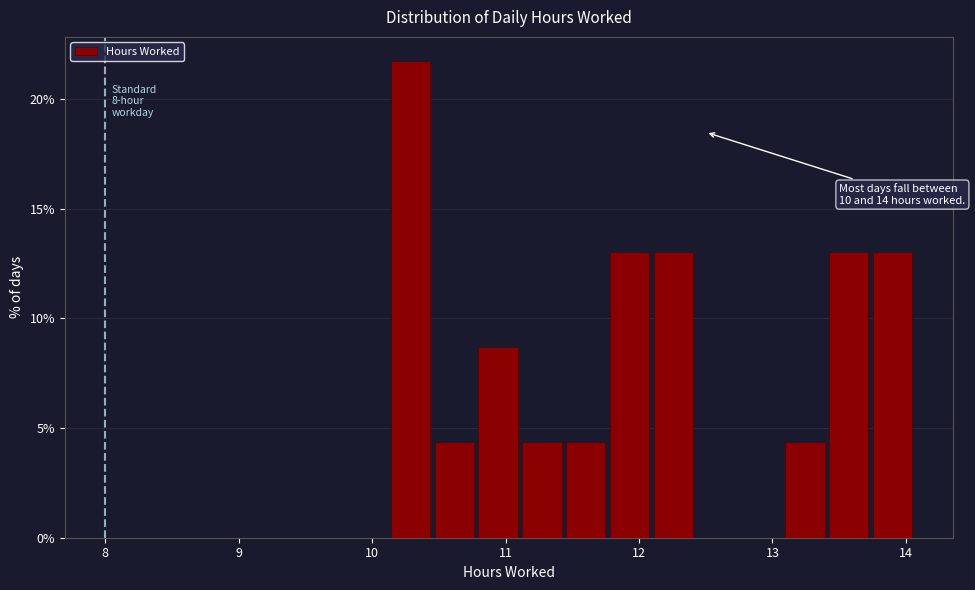

Around what value on the x-axis is the tallest bar? Give the approximate position of its centre, as read against the axis.

10.3